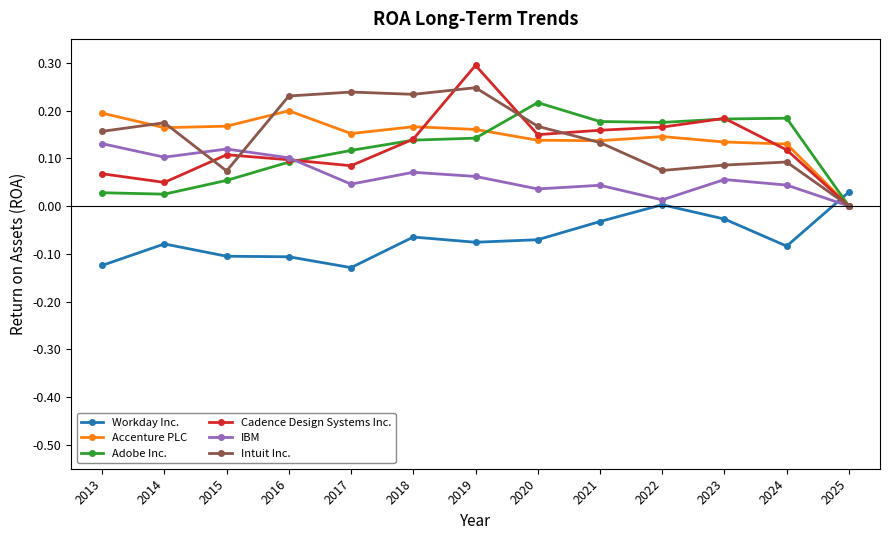

What is the sum of the Accenture PLC values at 2017 and 2021?

0.3